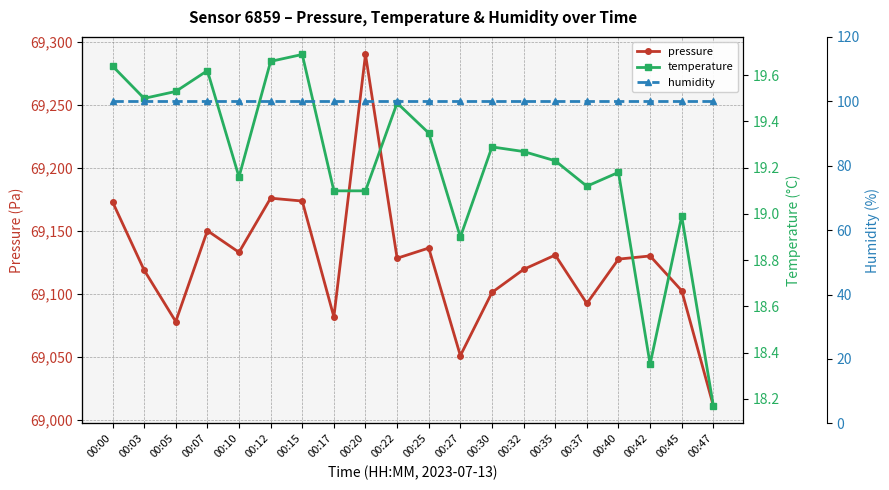

True or false: humidity and temperature intersect in this chart.

False